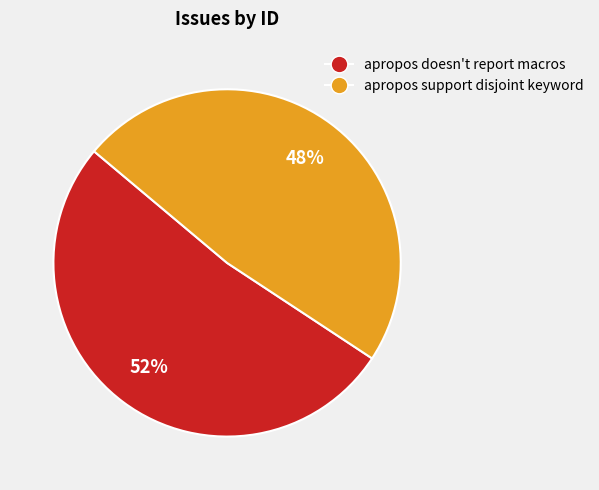

Do apropos support disjoint keyword and apropos doesn't report macros together represent more than half of the pie?

Yes